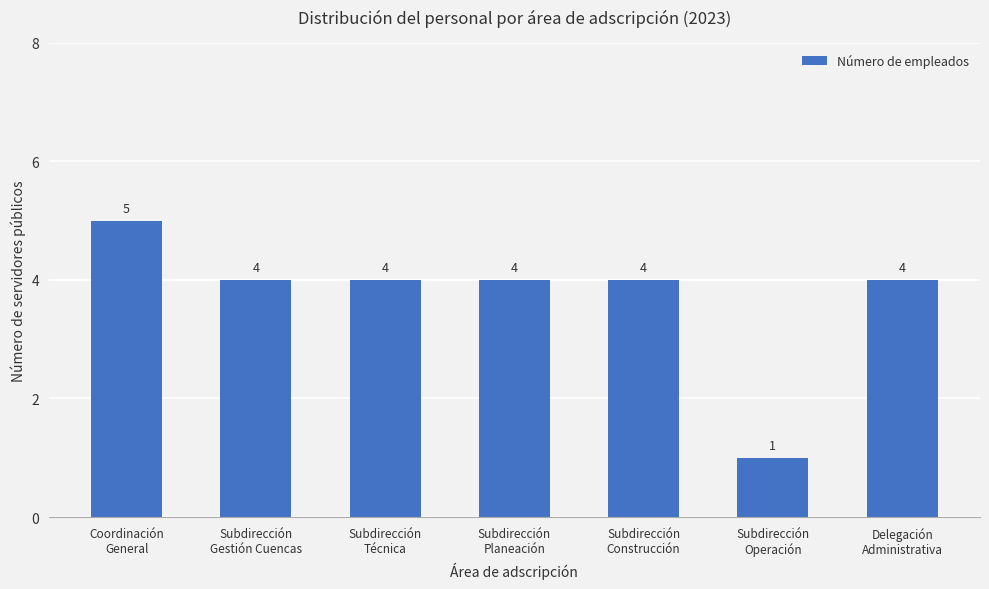

Count the values in the range 4 to 5.

6